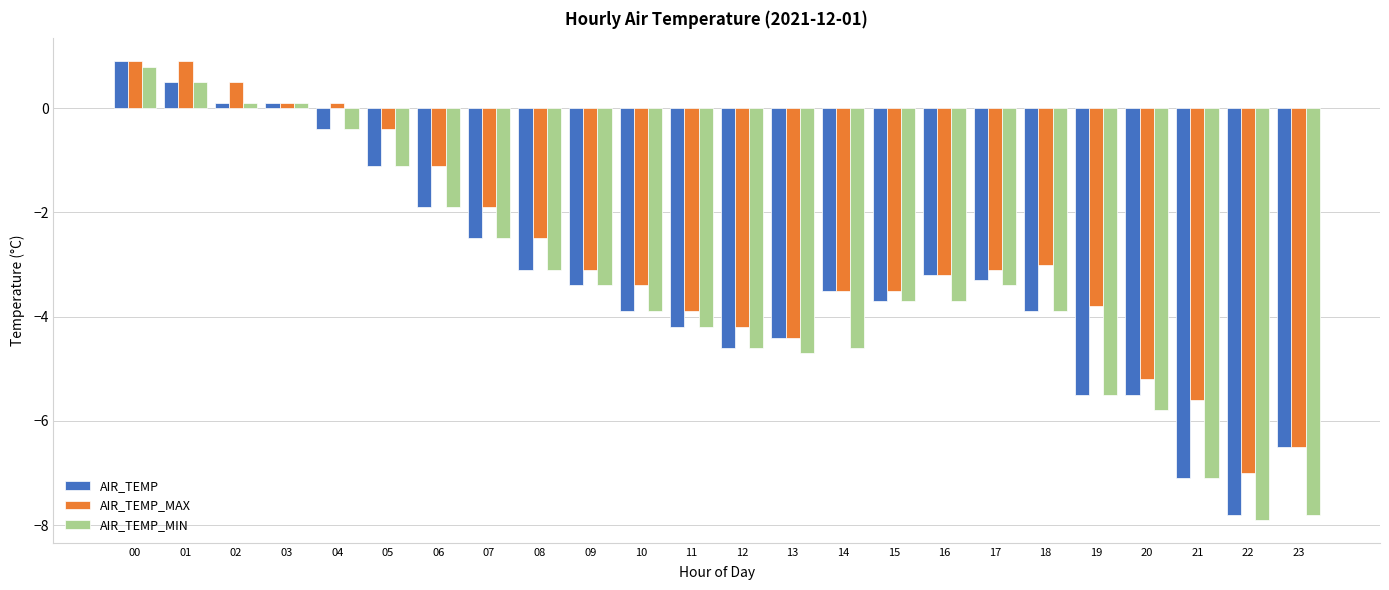

What is the total value across all series at 15?

-10.9